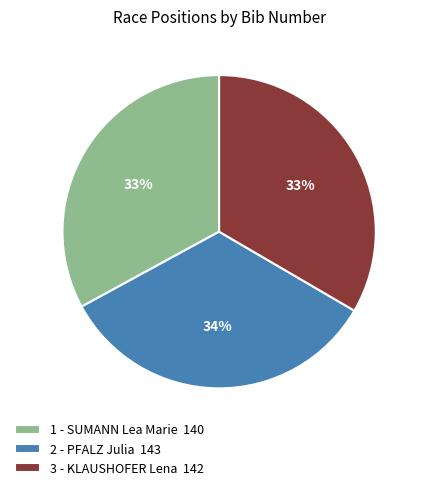

Is it true that 1 - SUMANN Lea Marie is 40% of the pie?

False